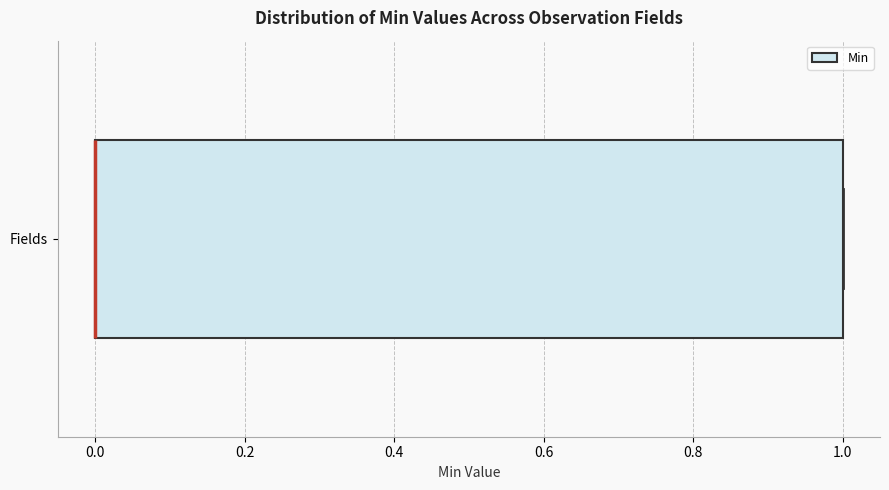

Transcribe this box plot: give where the median line is, the range the box spans, and where the two whiskers end, as read against the x-axis. The values are not printed on the chart, so give them approximately, as read against the axis.

median 0 (drawn on the box's left edge), box 0 to 1, whiskers 0 to 1